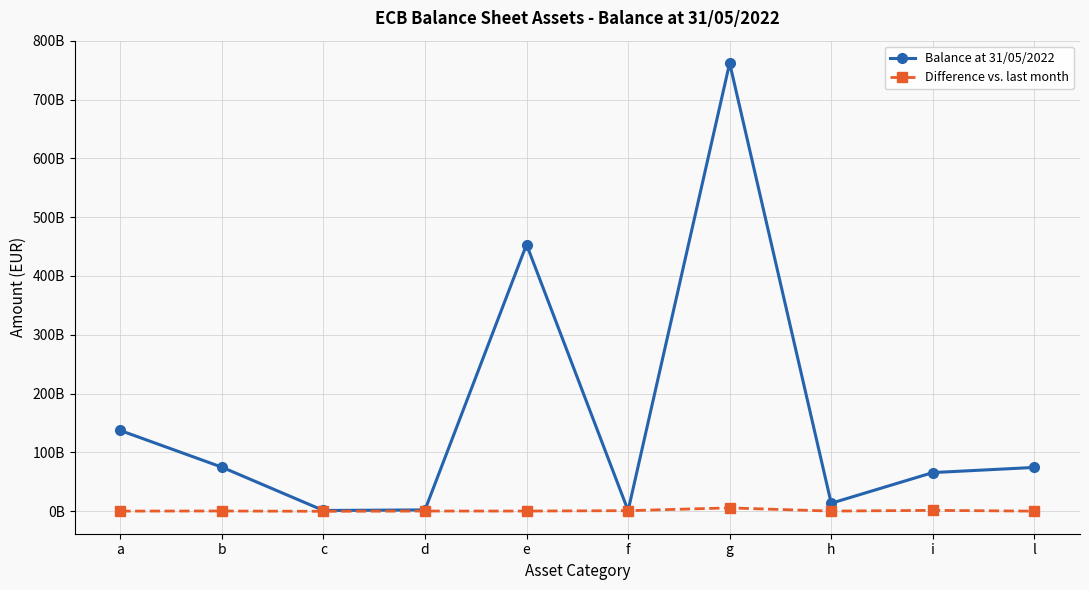

What is the total value across all series at a?

137085876909